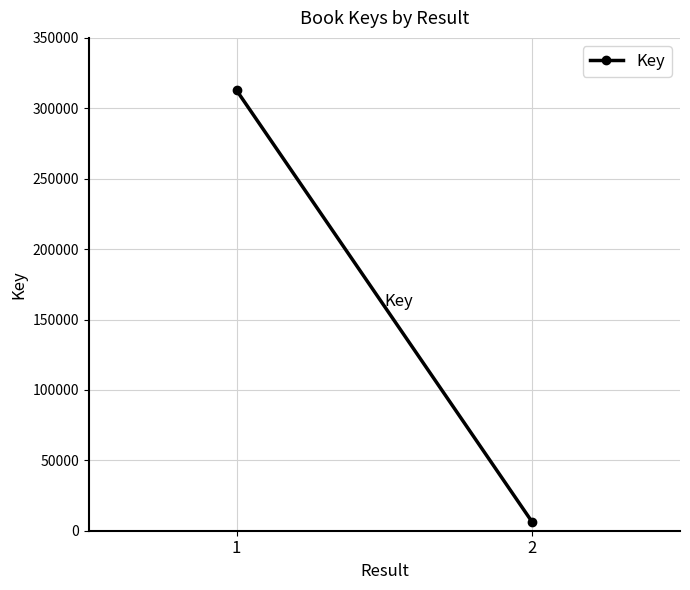

List the labels in order of value, smallest first.

2, 1